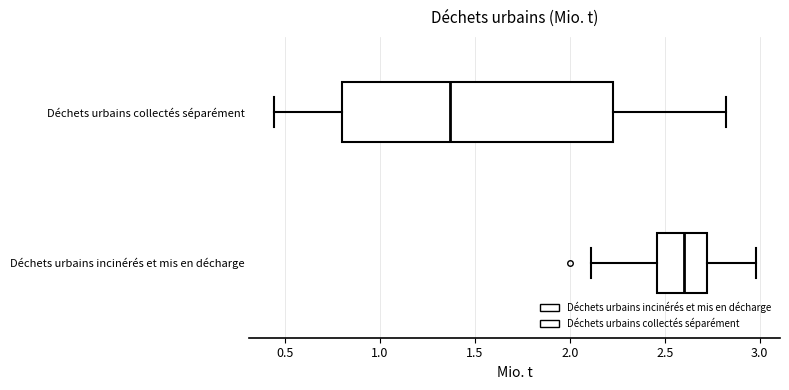

Reading bottom to top, read every box against the x-axis: the position of its median line, the range the box covers, and the ends of its whiskers. The values are not printed on the chart, so give them approximately, as read against the axis.

Déchets urbains incinérés et mis en décharge: median 2.60, box 2.45 to 2.70, whiskers 2.10 to 3.00
Déchets urbains collectés séparément: median 1.35, box 0.80 to 2.25, whiskers 0.45 to 2.80